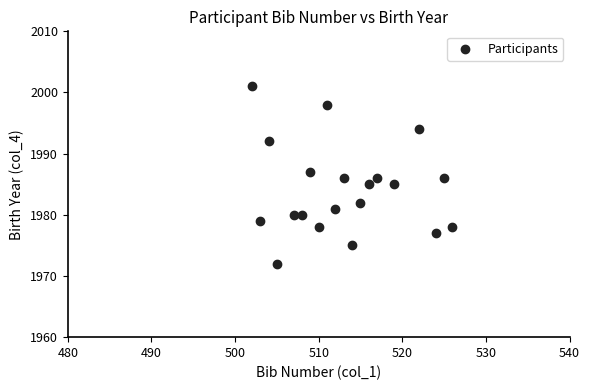

What is the range of Y values (max minus min)?

29